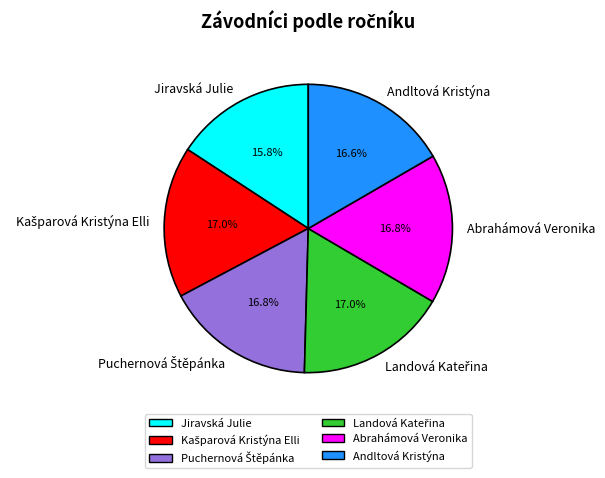

What percentage do Jiravská Julie and Abrahámová Veronika together represent?

32.6%